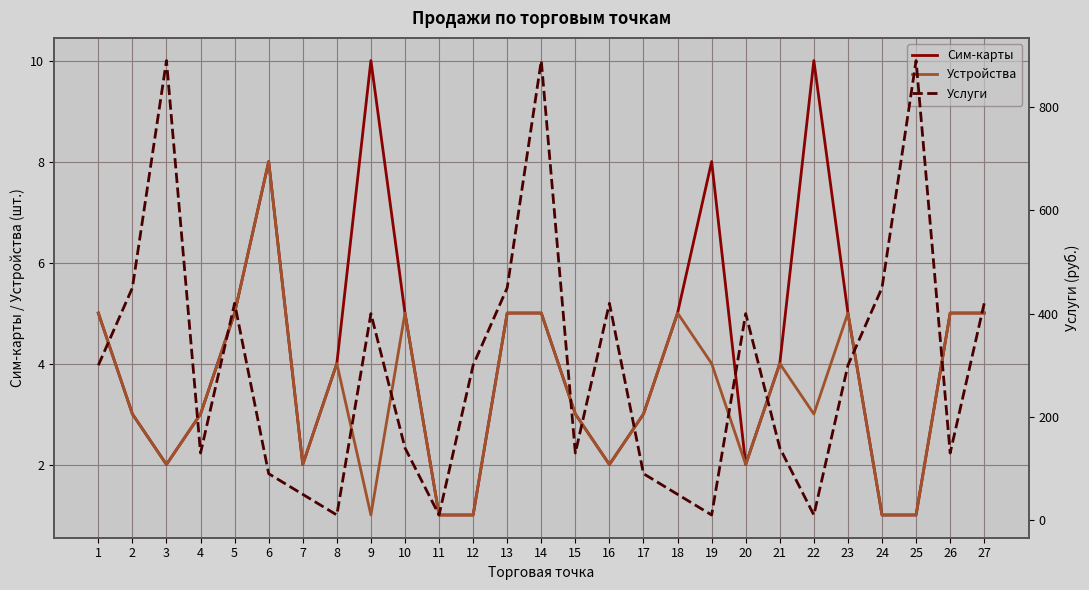

Which series has the widest spread of values?

Услуги